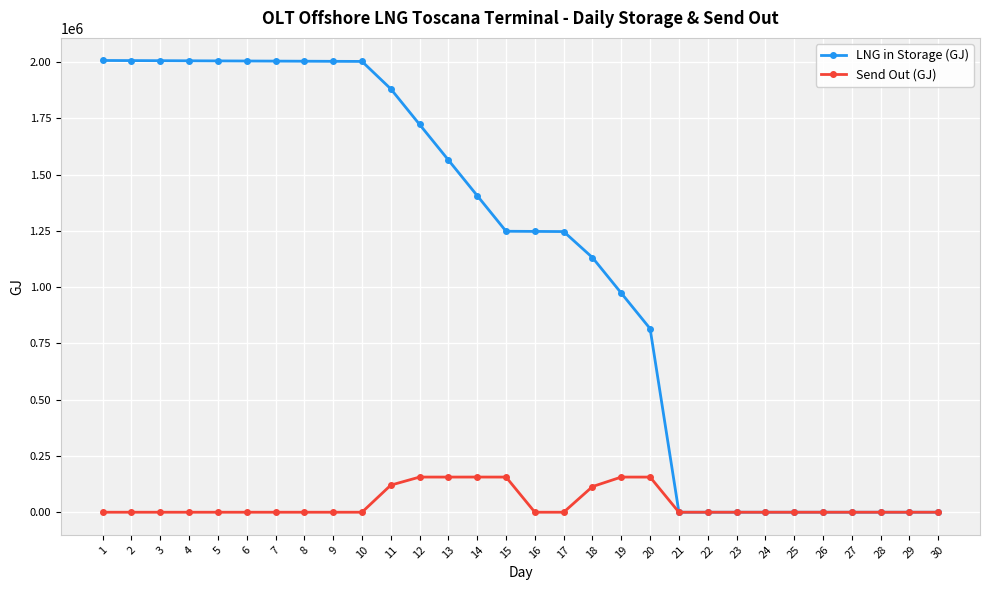

Which series has the widest spread of values?

LNG in Storage (GJ)